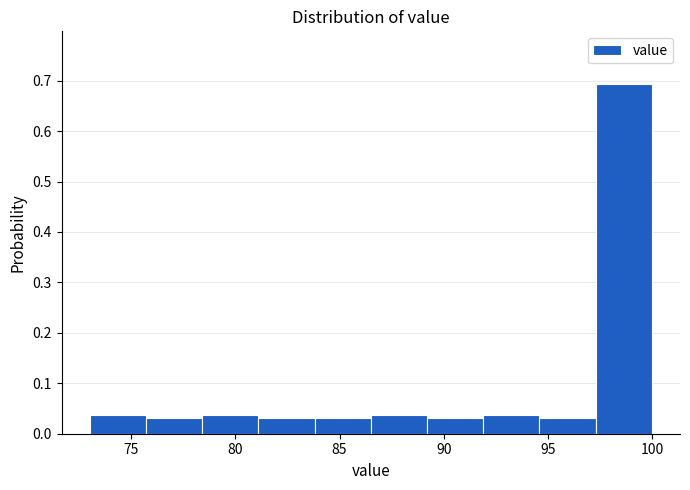

Reading left to right, list every bar in this chart as the range it spans on the x-axis followed by its height. Neither the bar edges nor the heights are printed on the chart, so give them approximately, as read against the axes.

73.0 to 75.7: 0.04
75.7 to 78.4: 0.03
78.4 to 81.1: 0.04
81.1 to 83.8: 0.03
83.8 to 86.5: 0.03
86.5 to 89.2: 0.04
89.2 to 91.9: 0.03
91.9 to 94.6: 0.04
94.6 to 97.3: 0.03
97.3 to 100.0: 0.69